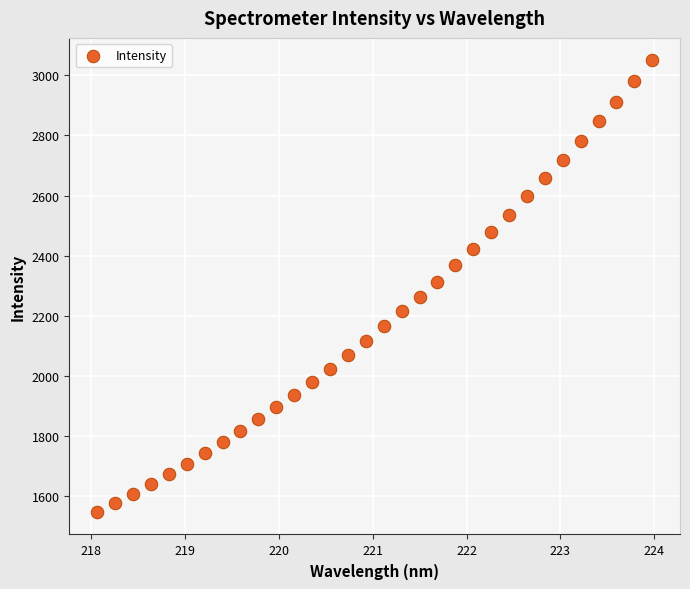

What is the range of X values (max minus min)?

5.9